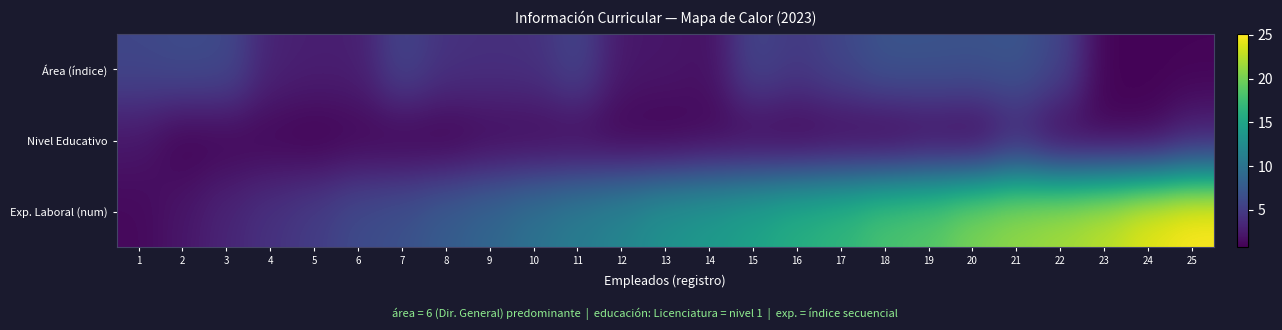

Reading left to right, list all the values displayed in this chart.

Área (índice): 1=5.9	2=6.3	3=6.1	4=3.1	5=2.8	6=2.8	7=5.7	8=4.2	9=4.1	10=4.1	11=5.7	12=2.3	13=2.2	14=1.8	15=5.8	16=4.8	17=5.9	18=7.0	19=7.0	20=6.9	21=7.1	22=5.8	23=0.9	24=0.9	25=1.0
Nivel Educativo: 1=2.2	2=0.8	3=1.0	4=1.1	5=0.7	6=1.1	7=0.8	8=0.7	9=1.3	10=1.3	11=1.2	12=0.9	13=0.8	14=1.1	15=1.0	16=0.8	17=1.0	18=0.7	19=1.2	20=0.9	21=3.1	22=0.9	23=1.0	24=1.0	25=2.8
Exp. Laboral (num): 1=1.3	2=2.2	3=3.3	4=4.2	5=5.1	6=6.3	7=6.8	8=7.8	9=8.7	10=9.9	11=10.9	12=11.9	13=13.2	14=13.9	15=14.9	16=16.0	17=16.8	18=18.2	19=18.7	20=20.3	21=21.2	22=21.8	23=22.7	24=24.2	25=25.1